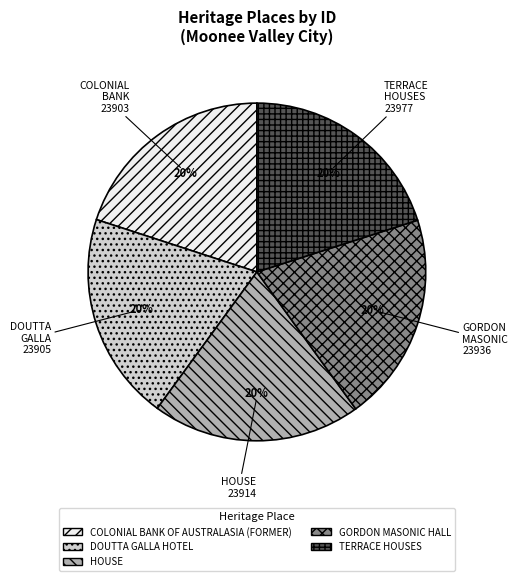

Does DOUTTA GALLA HOTEL represent more than half of the total?

No